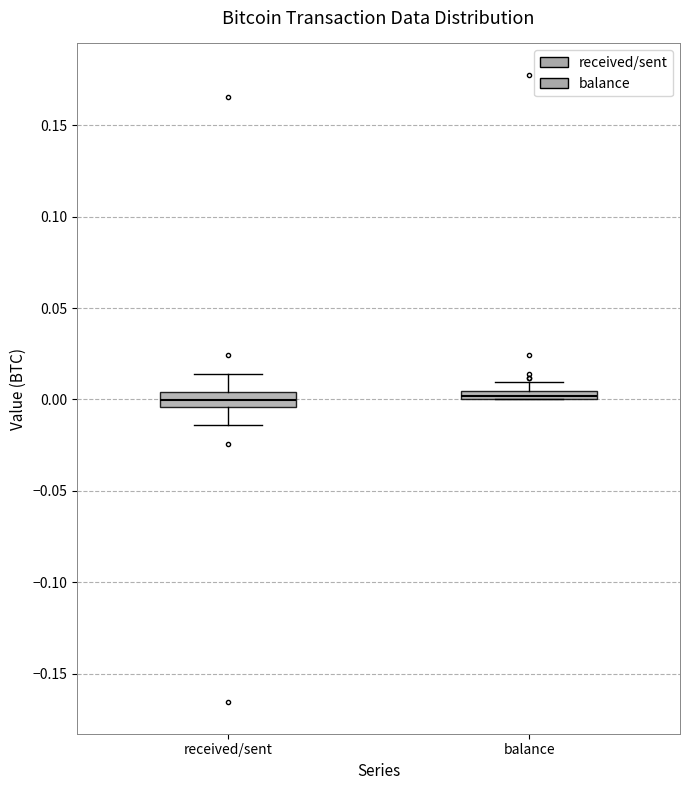

Where does the lower whisker of the box for received/sent end on the y-axis? The values are not printed on the chart, so give them approximately, as read against the axis.

-0.015